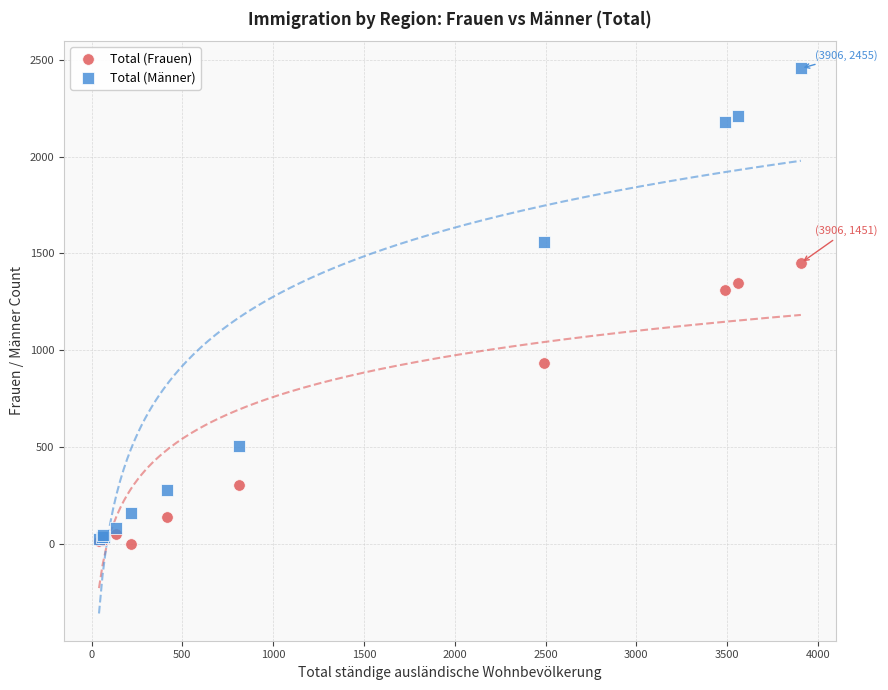

In the Total (Männer) series, what Y value is closest to 1241?

1557